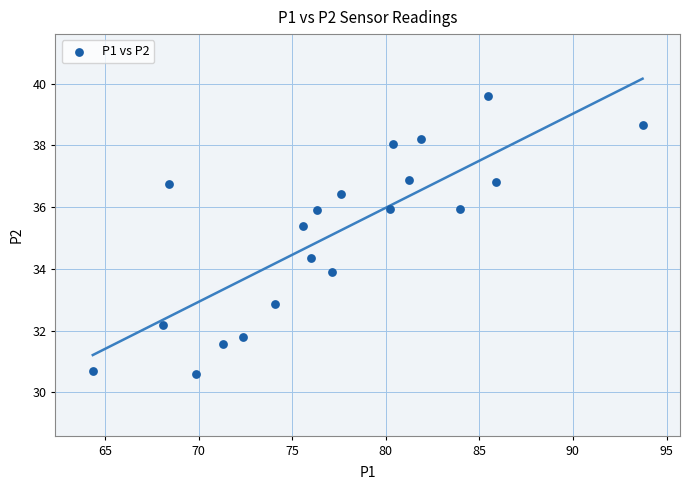

What Y value in the scatter plot is closest to 35?

35.4